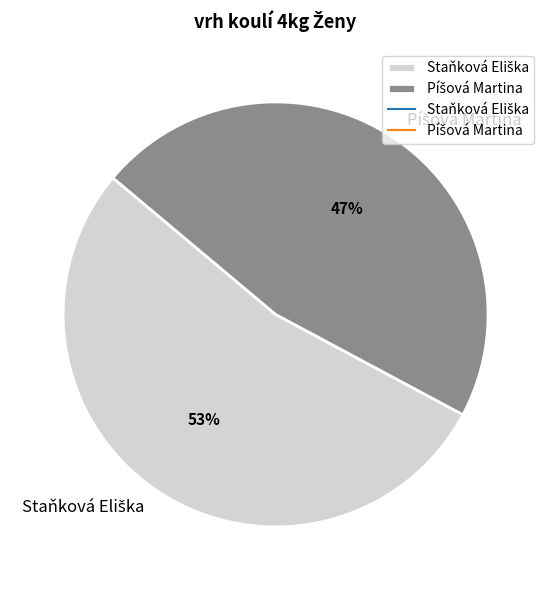

To the nearest percent, what is the average slice percentage?

50%